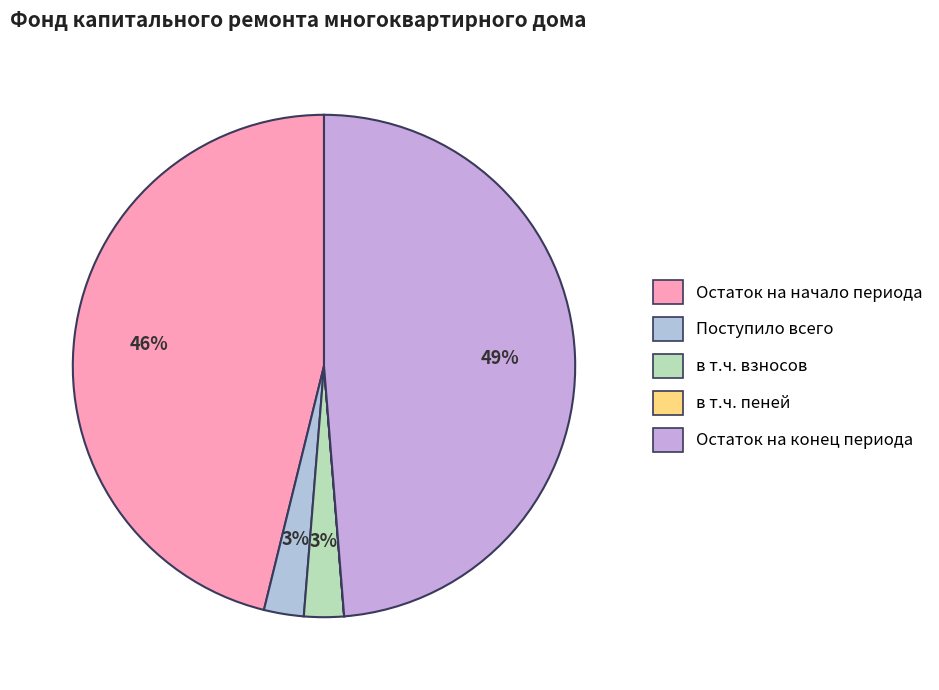

Rank the categories by value from lowest to highest.

в т.ч. пеней, в т.ч. взносов, Поступило всего, Остаток на начало периода, Остаток на конец периода